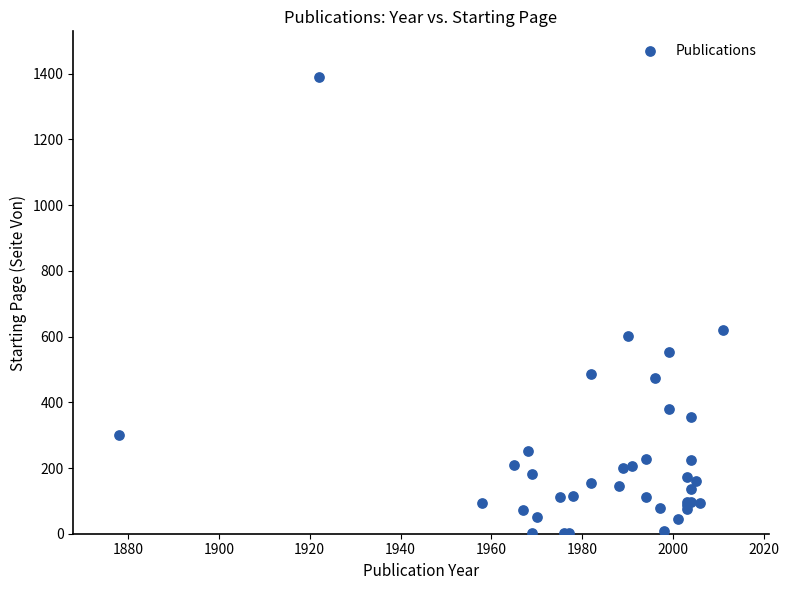

What Y value in the scatter plot is closest to 695?

619